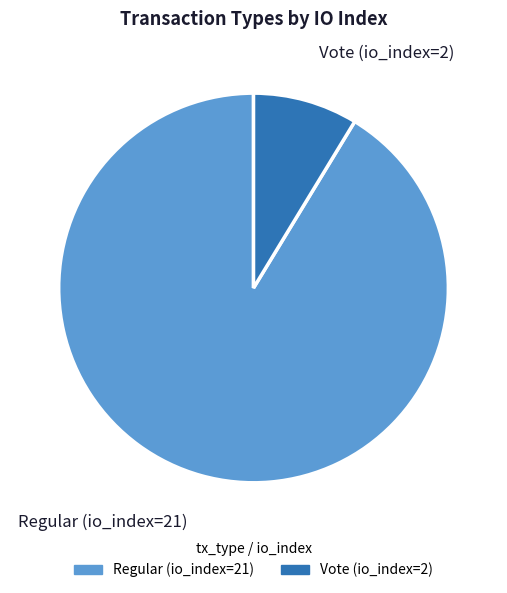

Is it true that Vote (io_index=2) is 20% of the pie?

False